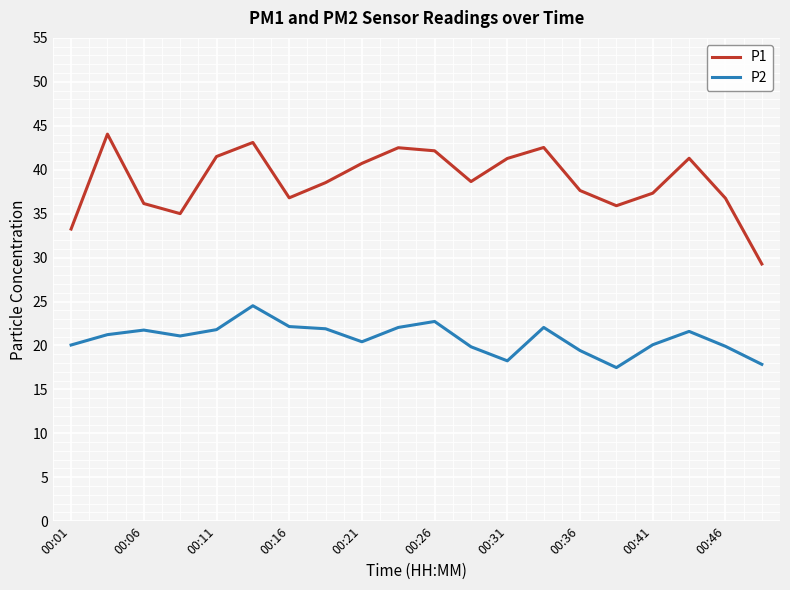

Which series has the largest range (max minus min)?

P1